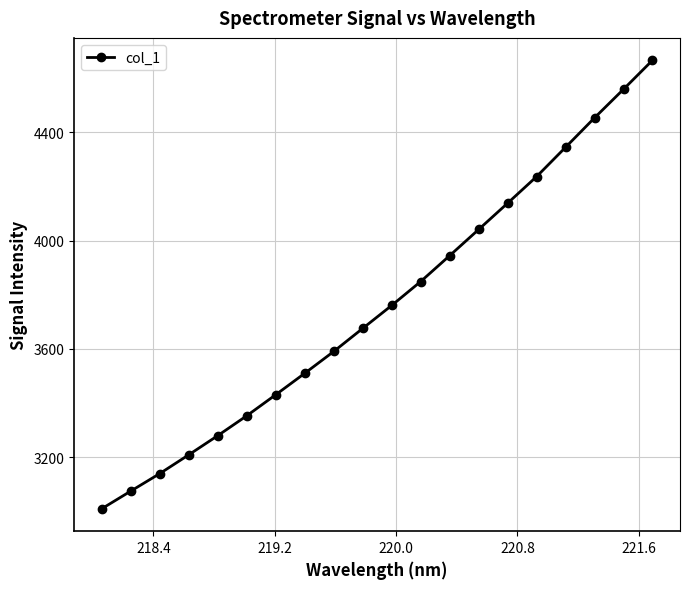

What is the difference between the second highest and minimum values?

1548.1